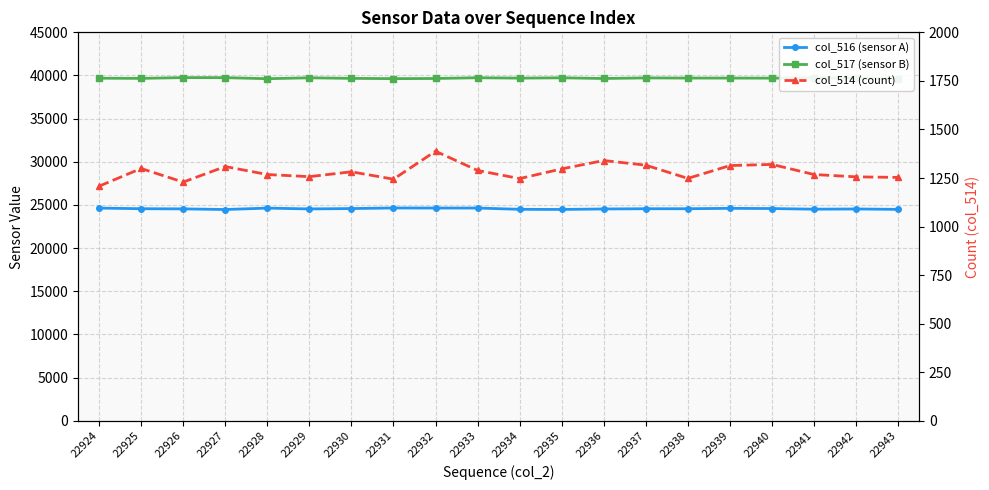

Reading right to left, what are all the values shown in this chart?

col_516 (sensor A): 24492	24538	24513	24587	24612	24566	24566	24539	24483	24498	24646	24646	24654	24586	24545	24638	24476	24549	24569	24640
col_517 (sensor B): 39607	39679	39729	39692	39701	39702	39721	39653	39732	39695	39740	39653	39637	39667	39733	39629	39750	39757	39667	39687
col_514 (count): 1253	1256	1268	1320	1314	1248	1316	1340	1297	1247	1289	1388	1244	1282	1257	1268	1309	1229	1299	1208